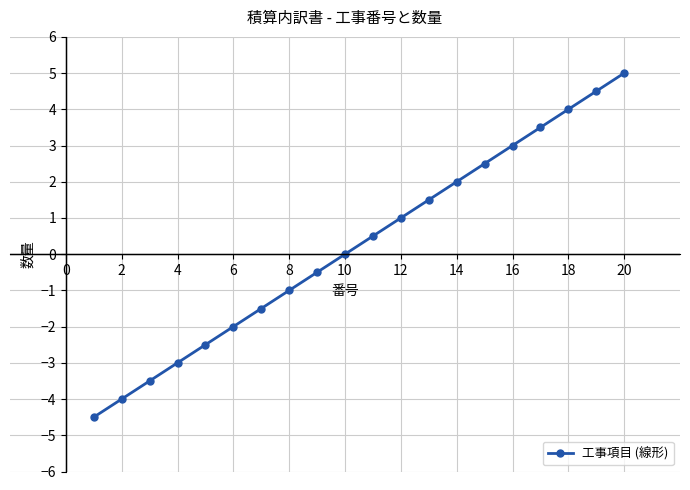

Does the chart display data point markers on the line(s)?

Yes